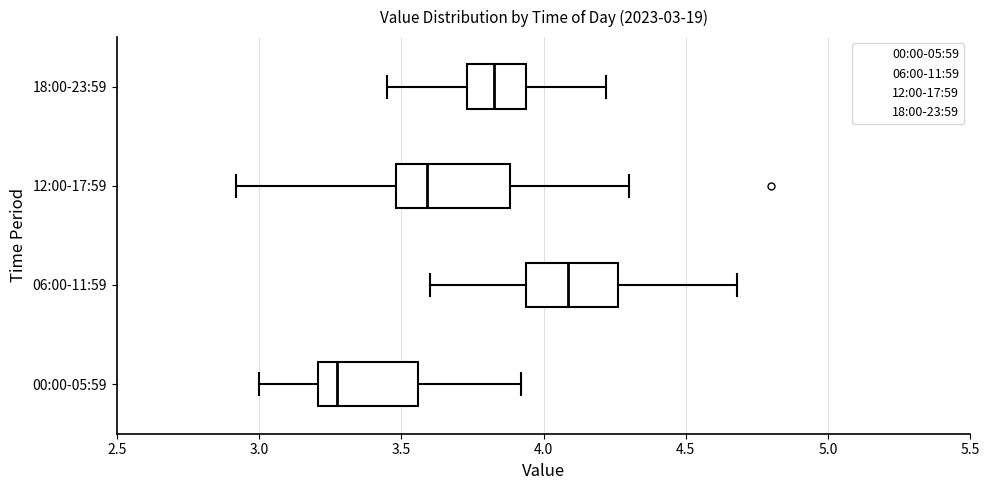

Which box has the furthest to the right median line?

06:00-11:59